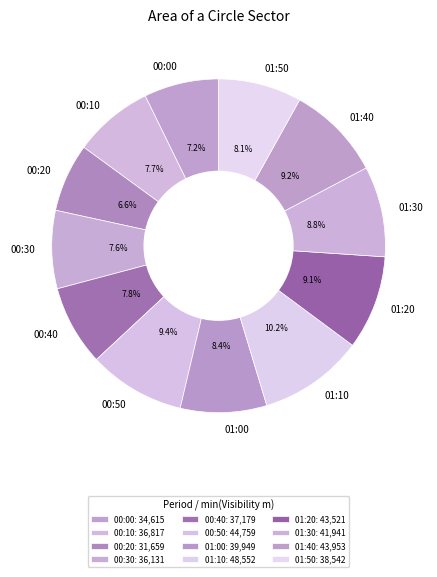

Do 00:40 and 01:20 together represent more than half of the pie?

No